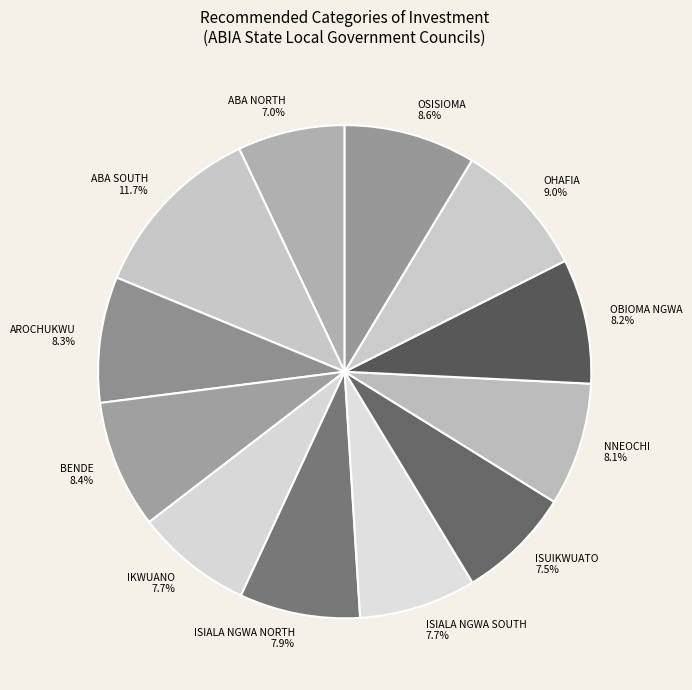

What percentage do ISIALA NGWA NORTH and ABA SOUTH together represent?

19.6%